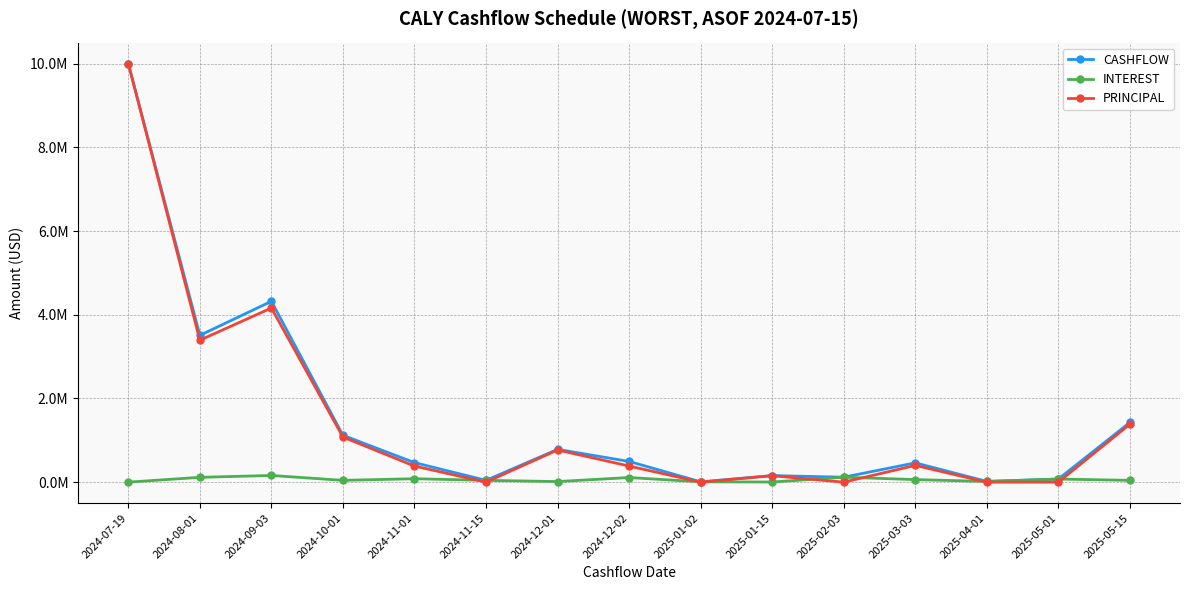

At which label does PRINCIPAL reach its peak?

2024-07-19